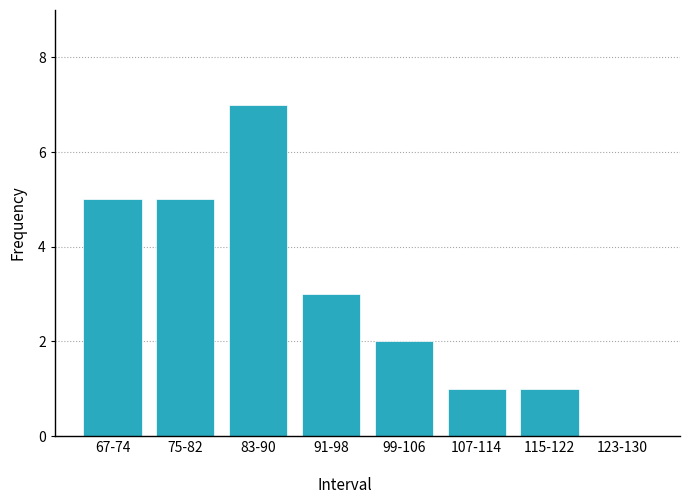

Reading left to right, transcribe all the data shown in this chart.

67-74=5	75-82=5	83-90=7	91-98=3	99-106=2	107-114=1	115-122=1	123-130=0